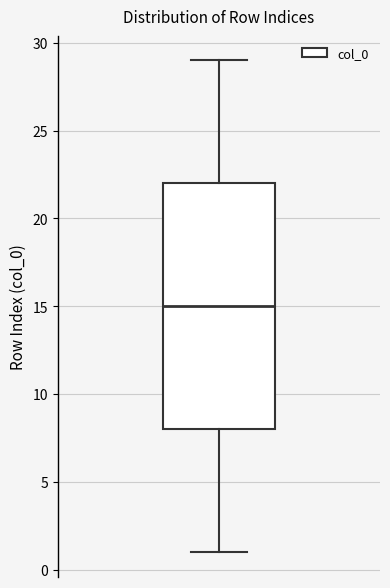

Read this box plot against the y-axis: the position of the median line, the range covered by the box, and the ends of both whiskers. The values are not printed on the chart, so give them approximately, as read against the axis.

median 15, box 8 to 22, whiskers 1 to 29